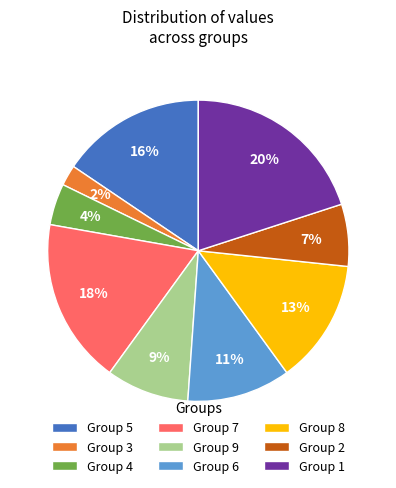

How many slices are in this pie chart?

9